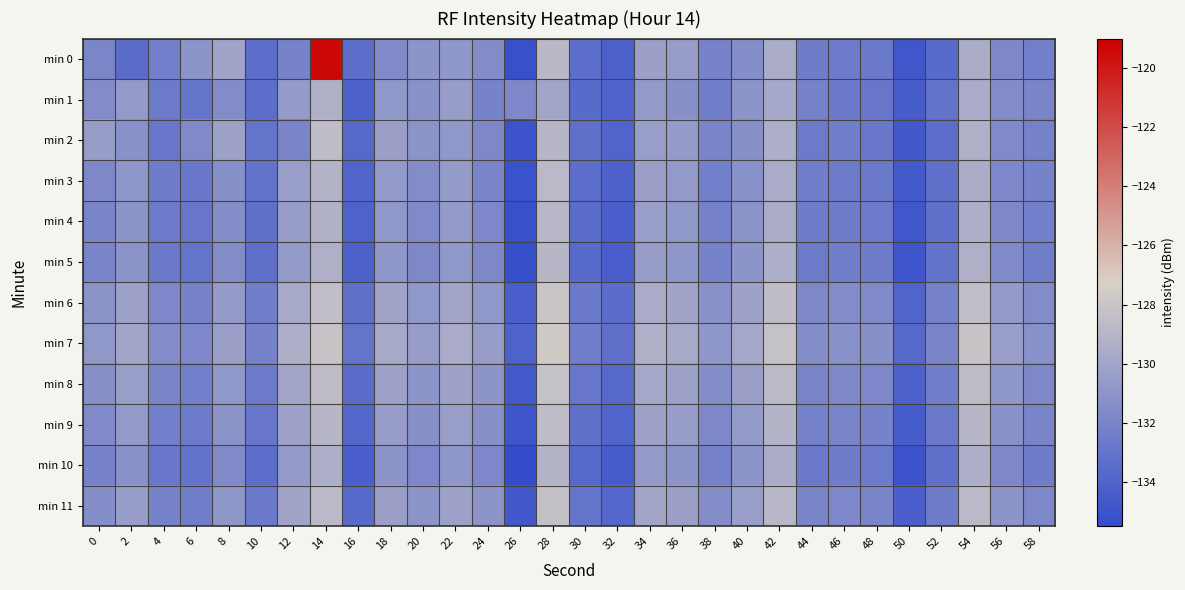

What is the spread (max minus min) of values at 58?

1.3